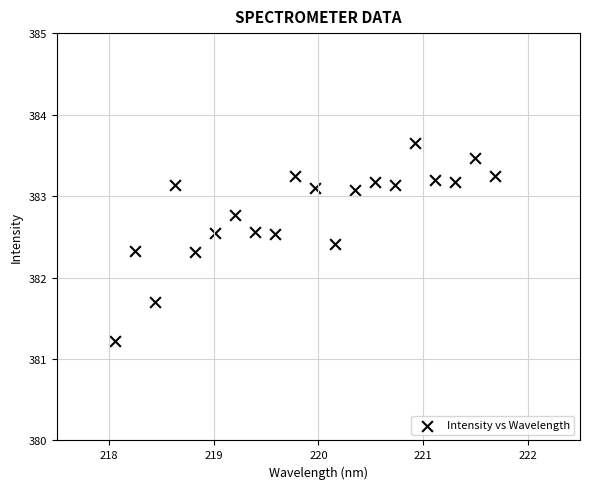

What is the range of X values (max minus min)?

3.6